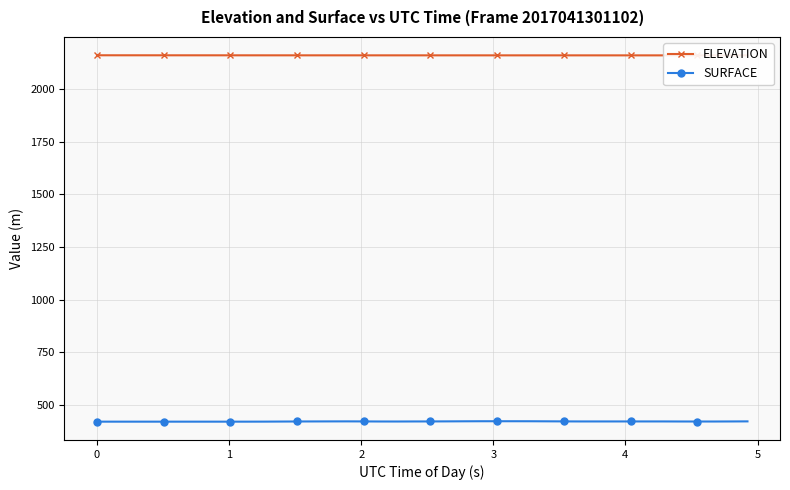

What are all the series names shown in the legend?

ELEVATION, SURFACE